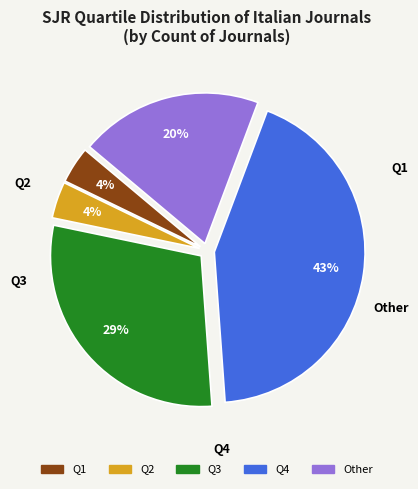

Approximately how many times larger is the value at Other compared to Q1?

5.0